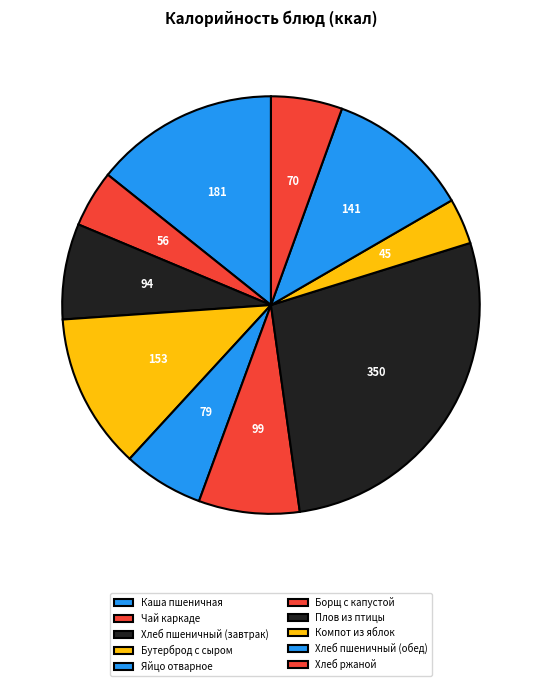

What is the largest slice in the pie chart?

Плов из птицы